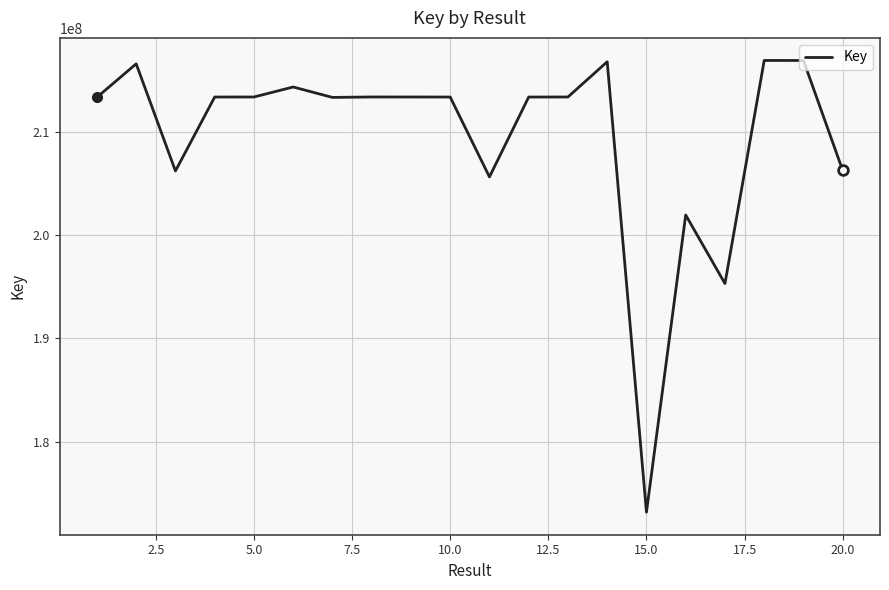

What is the maximum value shown in the chart?

216899855